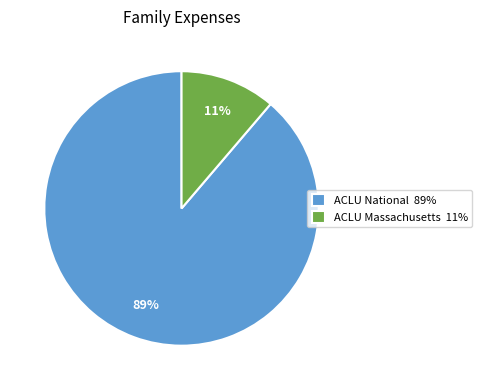

To the nearest percent, what is the difference between the largest and smallest slice percentages?

78%